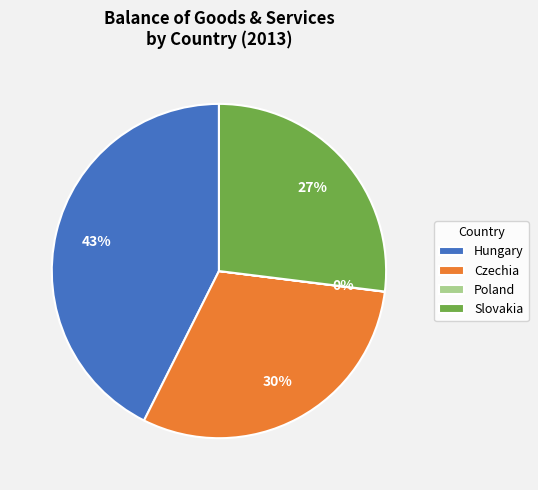

To the nearest percent, what portion does Slovakia represent?

27%